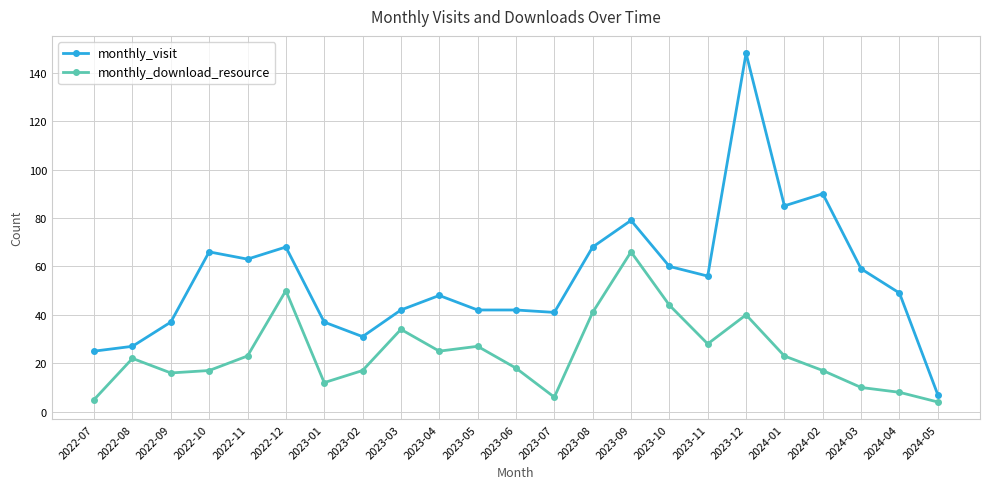

What is the average value of the monthly_download_resource series?

24